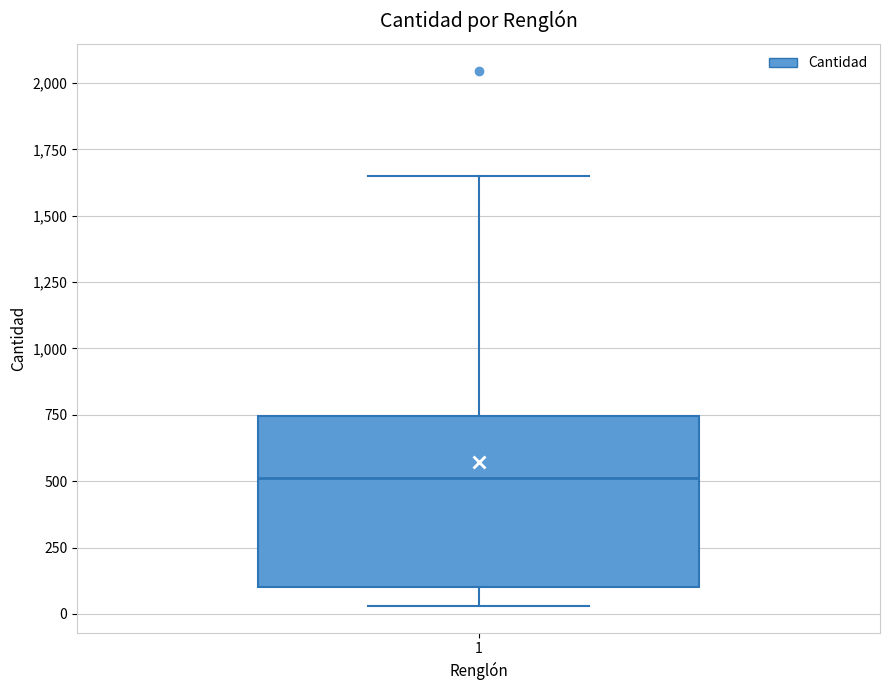

Read this box plot against the y-axis: the position of the median line, the range covered by the box, and the ends of both whiskers. The values are not printed on the chart, so give them approximately, as read against the axis.

median 500, box 100 to 750, whiskers 50 to 1650